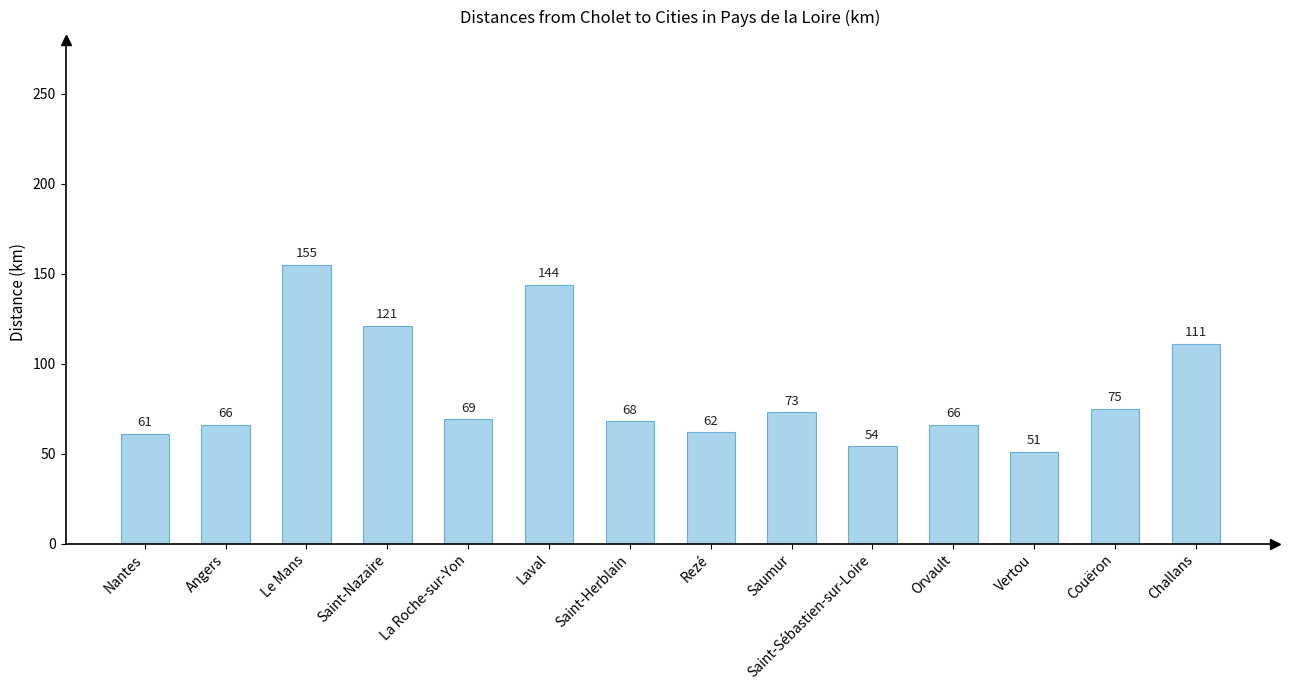

Are the bars horizontal?

No